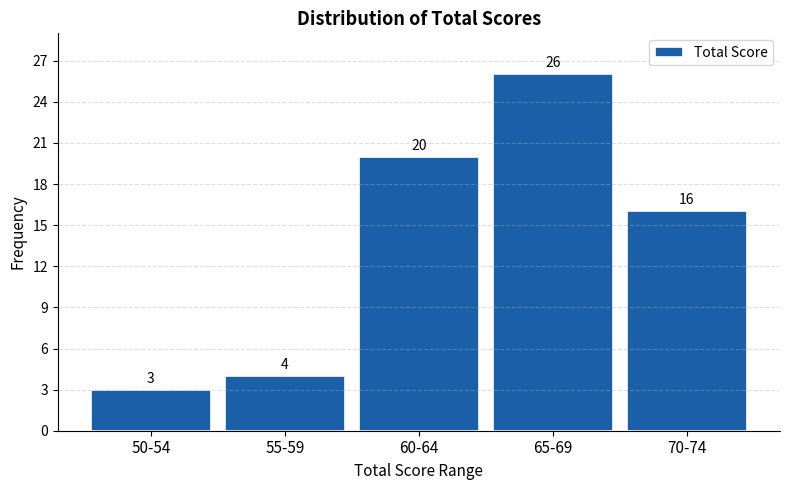

Reading right to left, what are all the values shown in this chart?

16	26	20	4	3